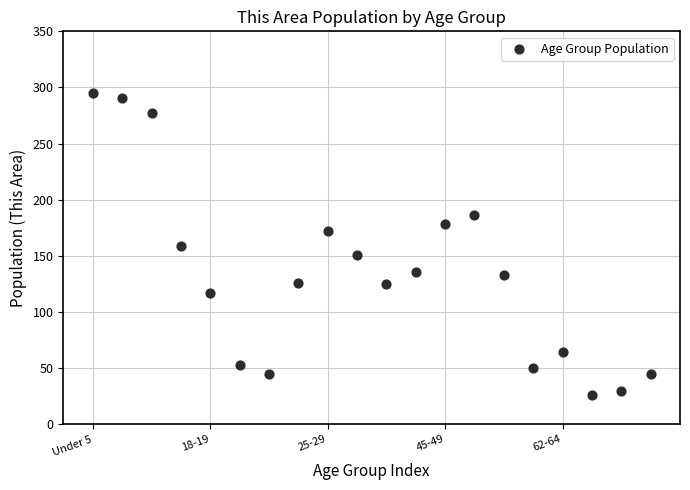

What is the range of Y values (max minus min)?

269